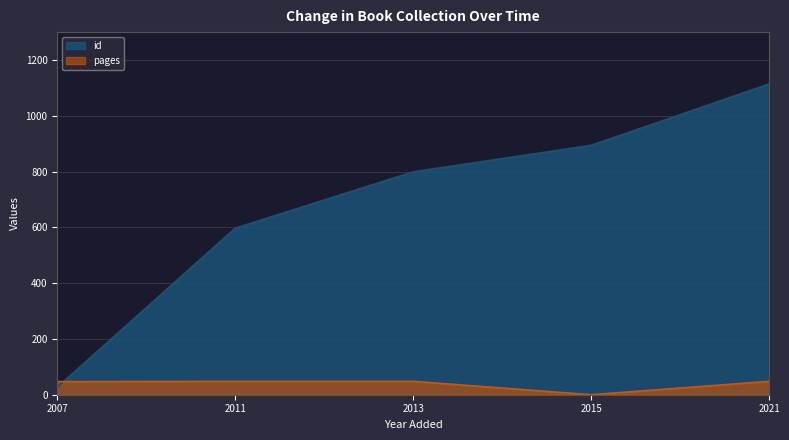

True or false: id has more than 2 points higher than both neighbors.

False